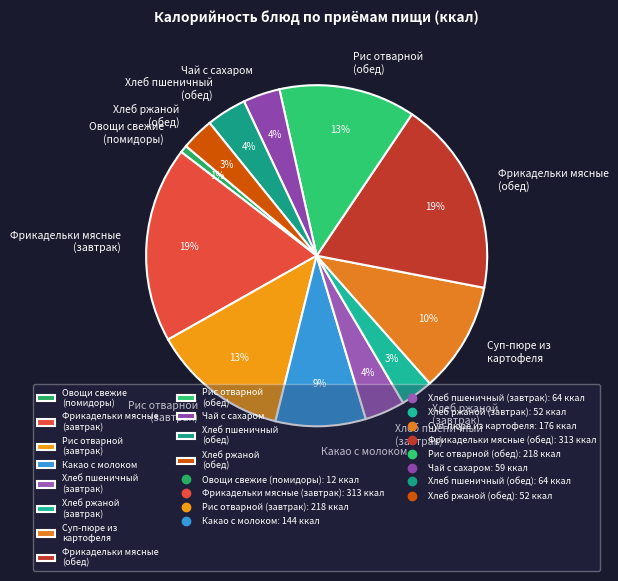

Combined, do Хлеб ржаной (завтрак) and Хлеб пшеничный (завтрак) account for over 50%?

No